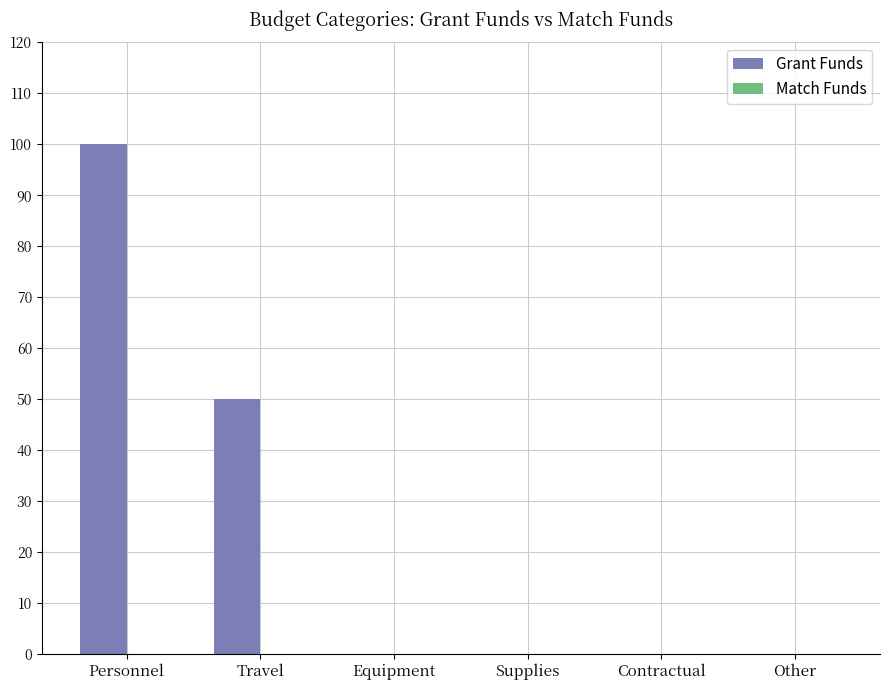

What is the sum of all values?

150